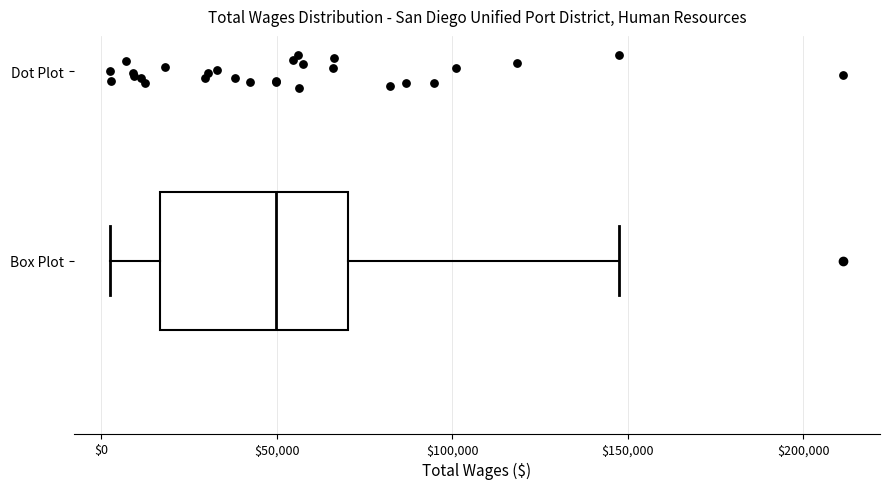

Read this box plot against the x-axis: the position of the median line, the range covered by the box, and the ends of both whiskers. The values are not printed on the chart, so give them approximately, as read against the axis.

median 50000, box 15000 to 70000, whiskers 5000 to 145000